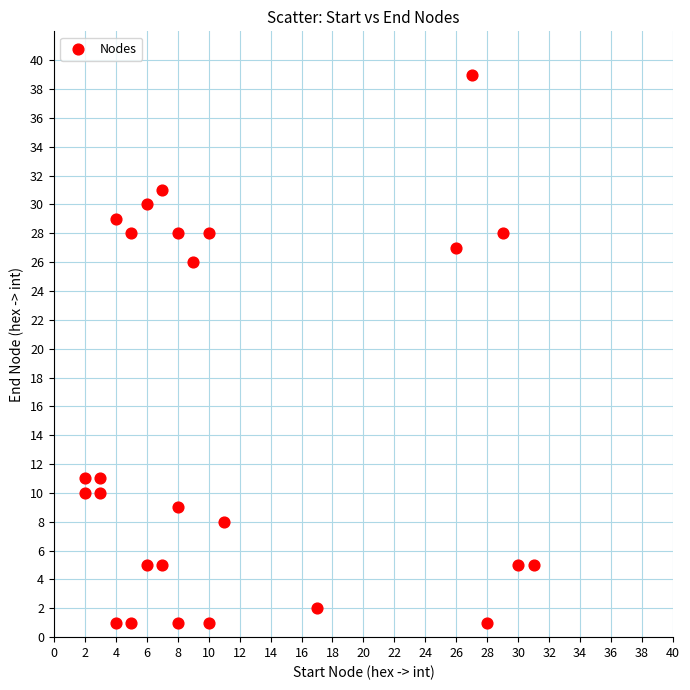

What is the range of Y values (max minus min)?

38